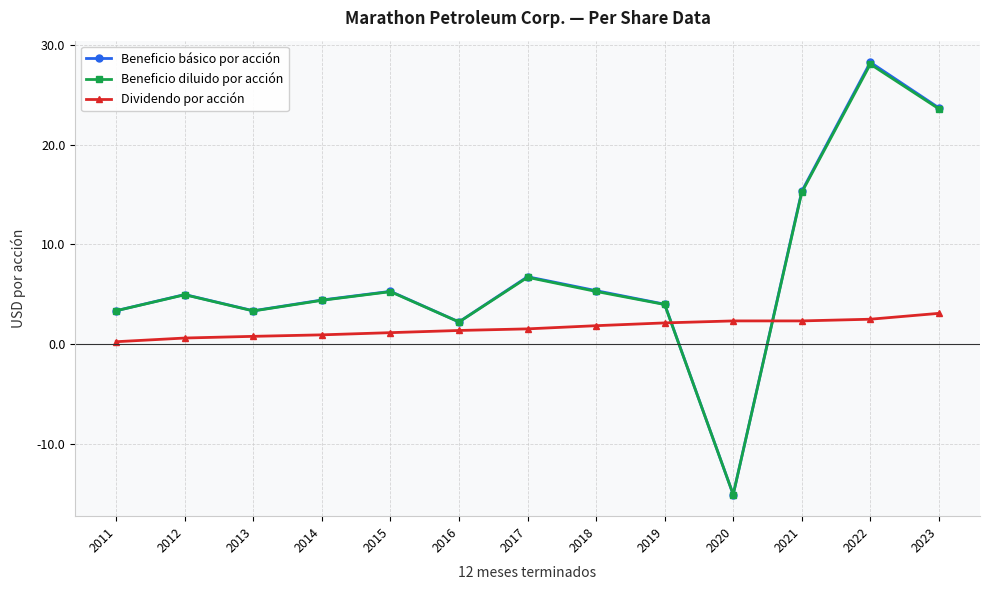

How many negative values does the Beneficio diluido por acción series have?

1